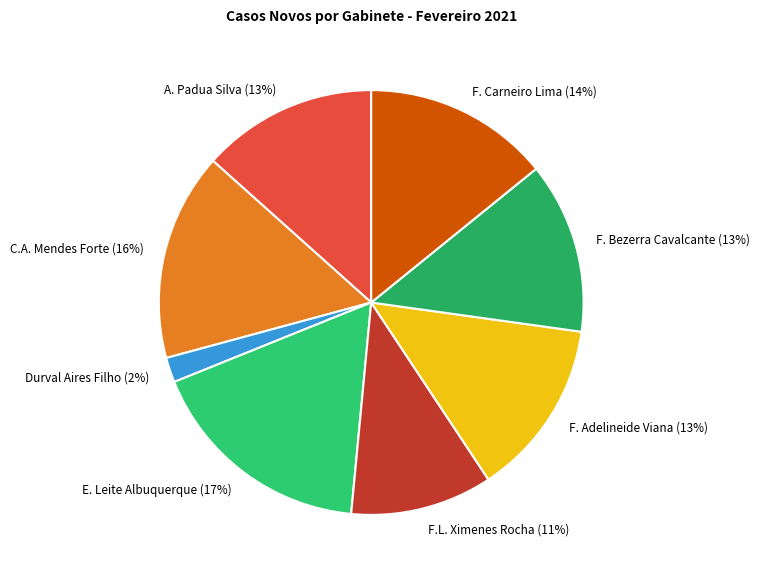

What is the ratio of the value at C.A. Mendes Forte to the value at F.L. Ximenes Rocha?

1.5